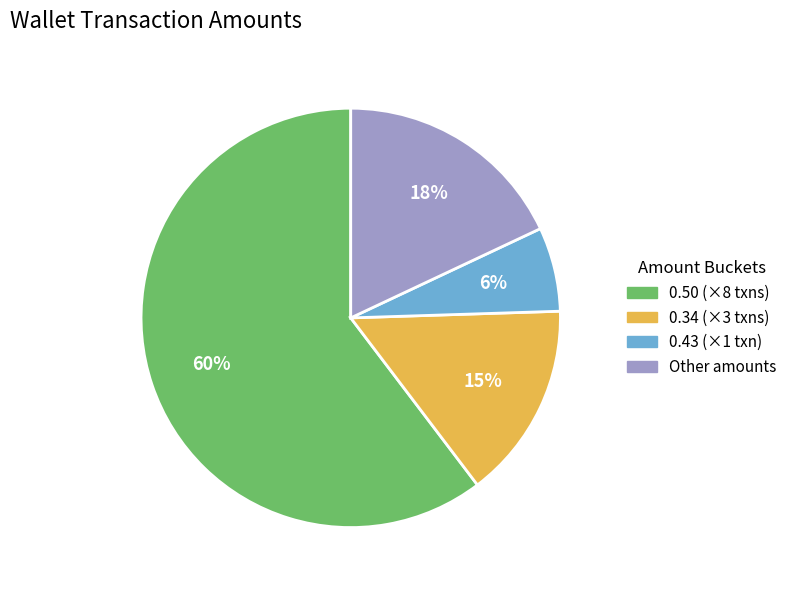

To the nearest percent, what is the average slice percentage?

25%